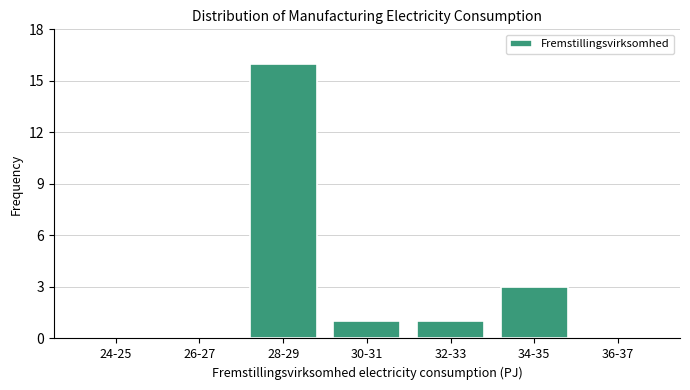

Reading left to right, extract all data points from this chart.

24-25=0	26-27=0	28-29=16	30-31=1	32-33=1	34-35=3	36-37=0